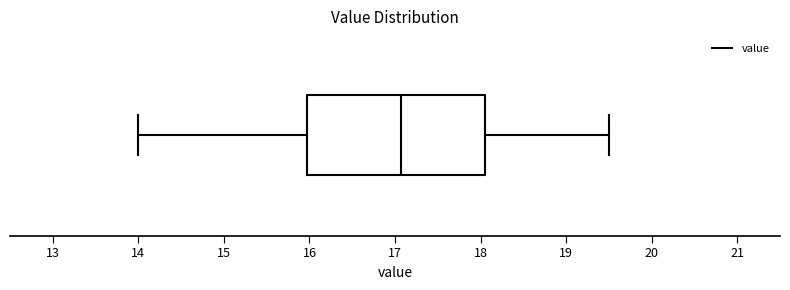

Transcribe this box plot: give where the median line is, the range the box spans, and where the two whiskers end, as read against the x-axis. The values are not printed on the chart, so give them approximately, as read against the axis.

median 17.1, box 16.0 to 18.0, whiskers 14.0 to 19.5